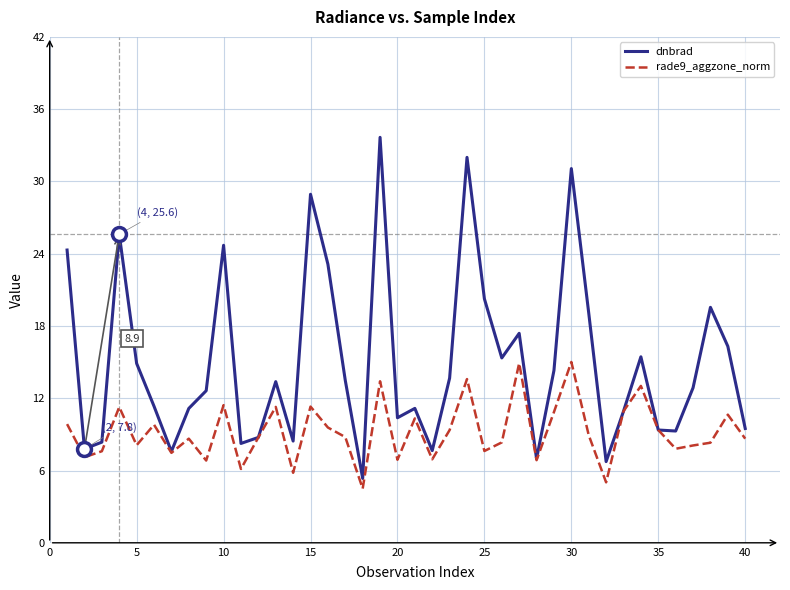

What is the lowest value of the rade9_aggzone_norm series?

4.5